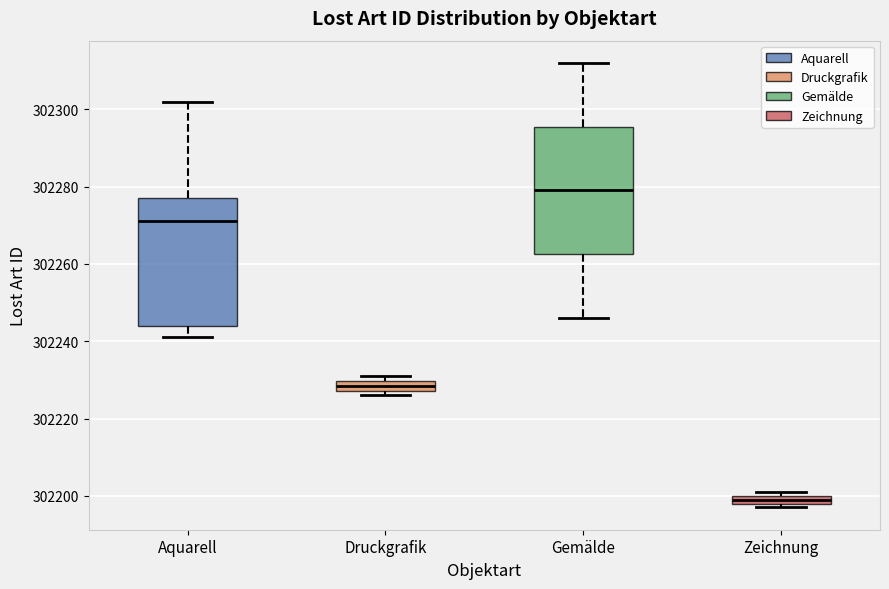

Which box has the lowest median line?

Zeichnung